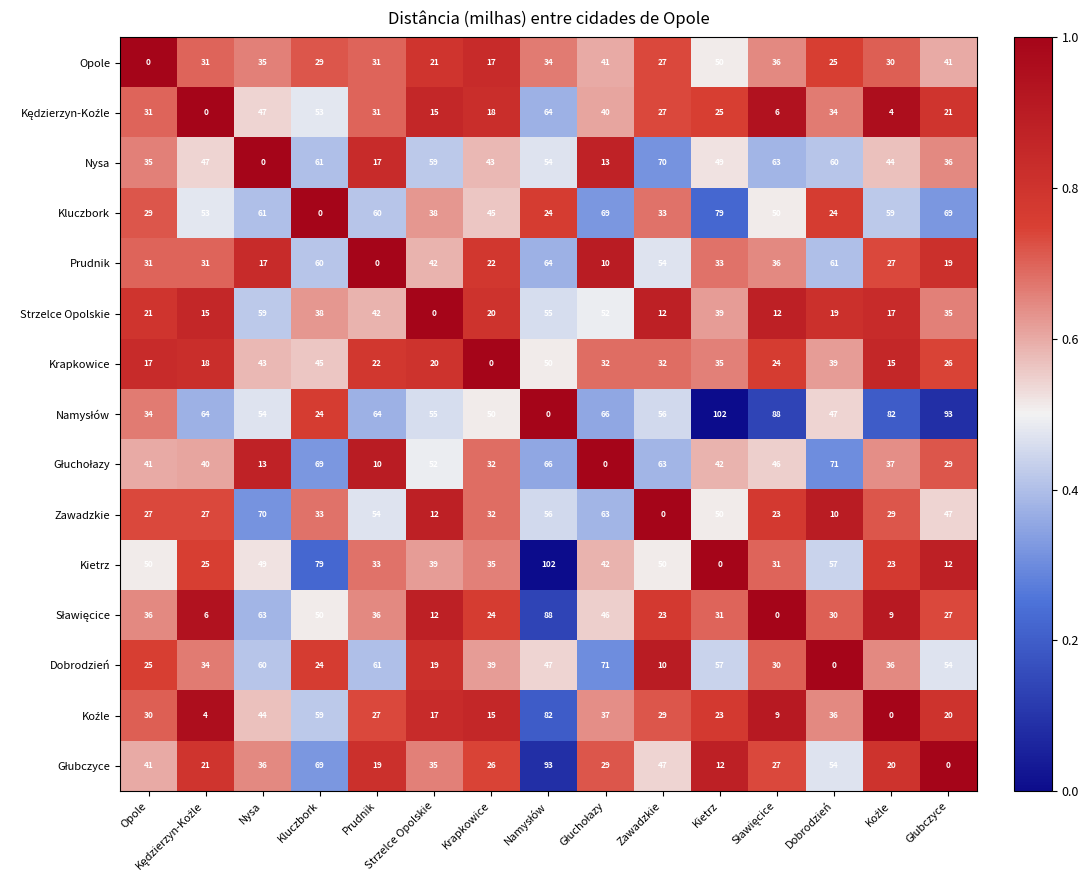

How many series are shown in this chart?

15